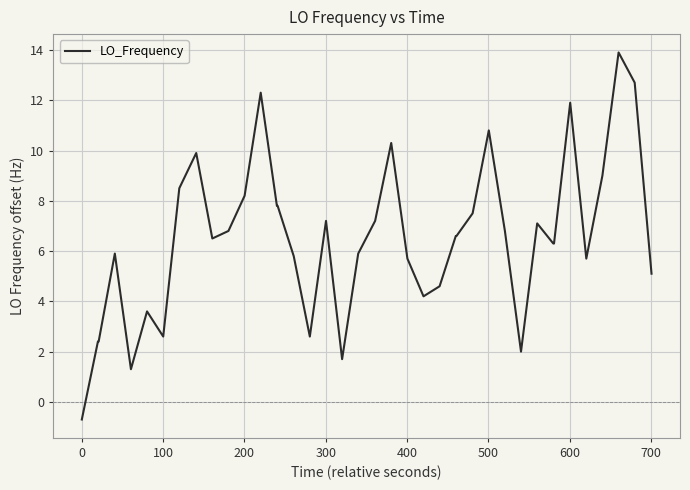

What is the sum of all values?

258.8